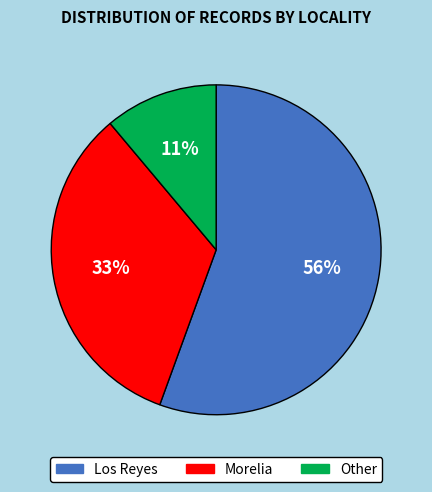

Is it true that Other is 4% of the pie?

False